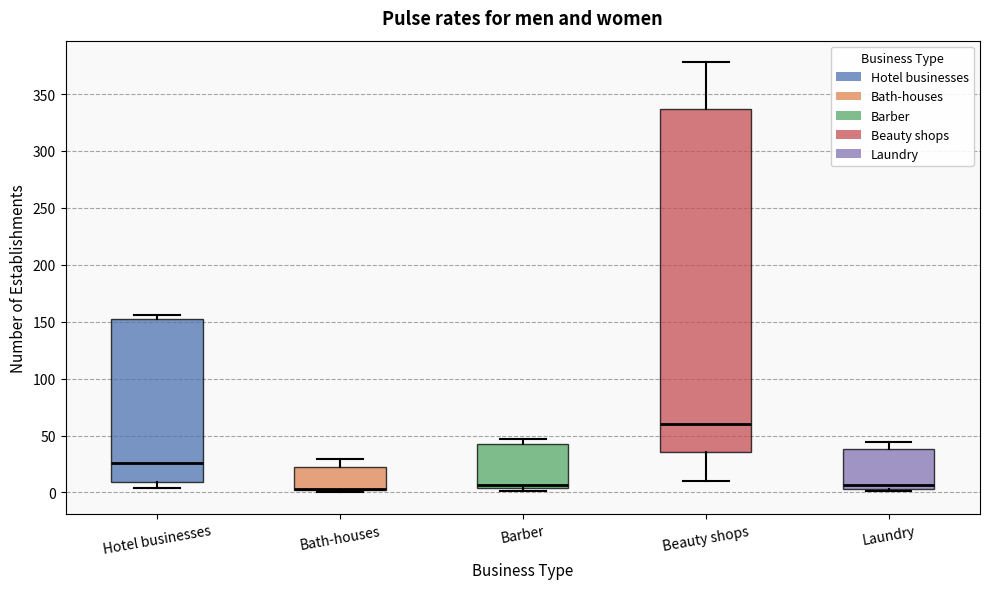

Where does the median line of the box for Beauty shops sit on the y-axis? The values are not printed on the chart, so give them approximately, as read against the axis.

60